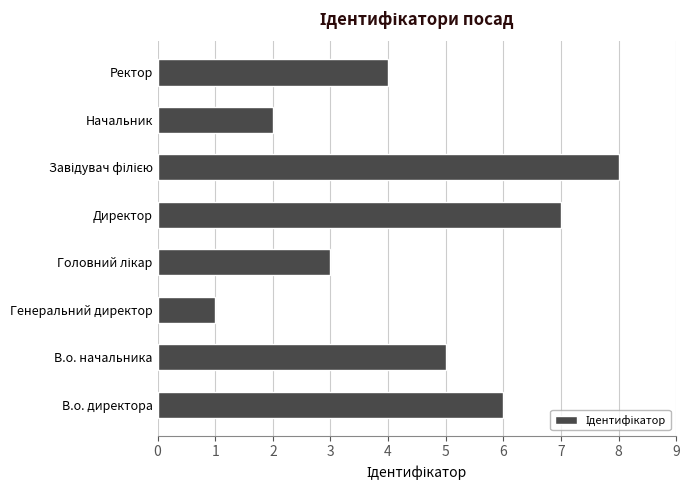

How many distinct data groups are displayed?

1